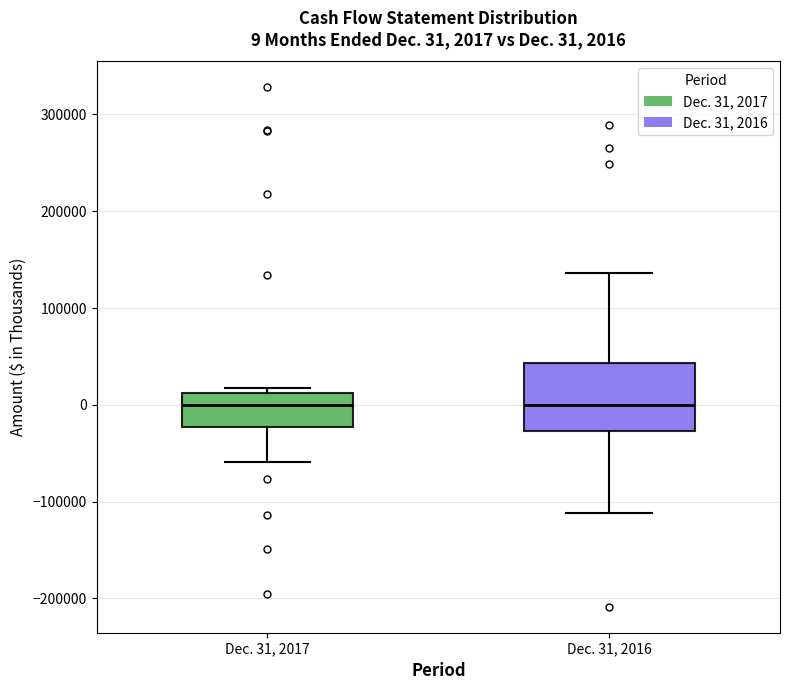

Which box is the tallest, from its lower edge to its upper edge?

Dec. 31, 2016